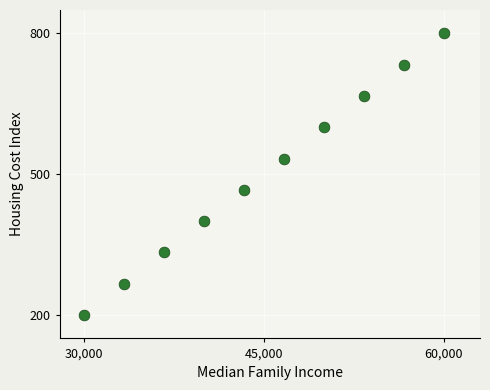

What is the average X value?

45011.0